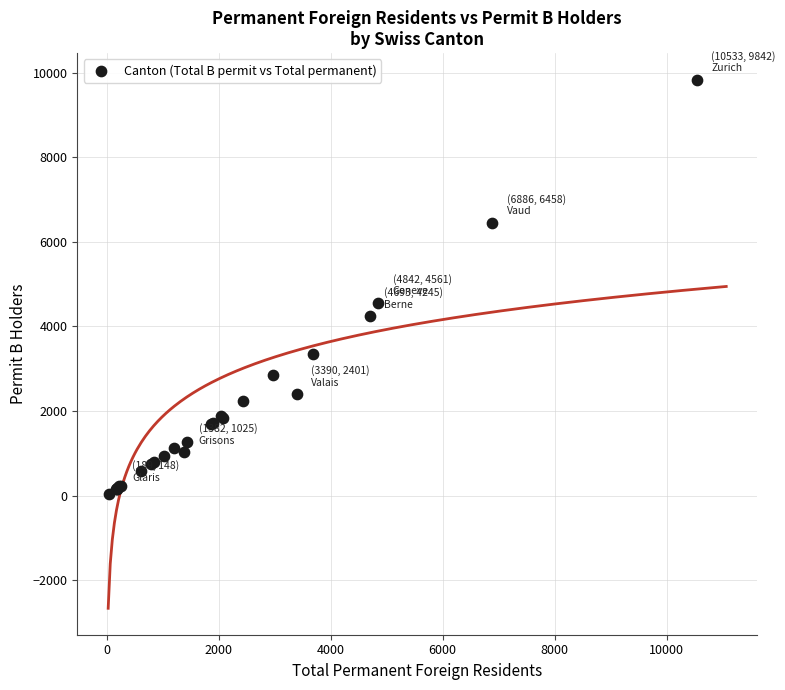

What Y value in the scatter plot is closest to 4937?

4561